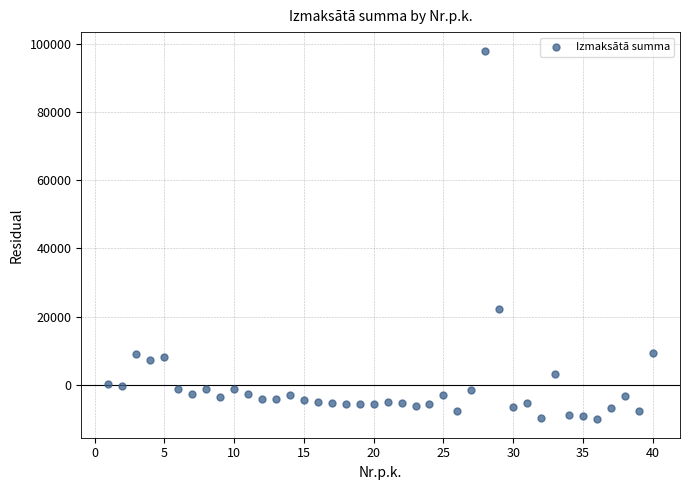

What is the range of Y values (max minus min)?

108230.6